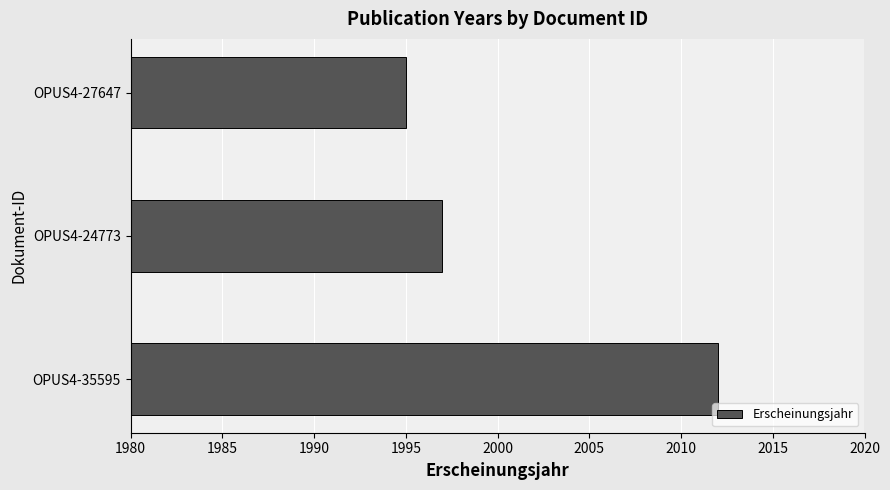

True or false: the data shows 2012 at OPUS4-35595.

True